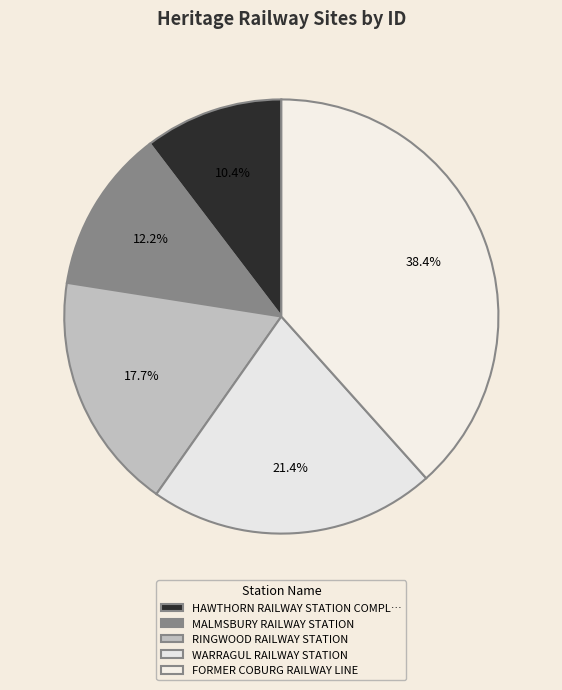

What is the change in value from RINGWOOD RAILWAY STATION to WARRAGUL RAILWAY STATION?

+204